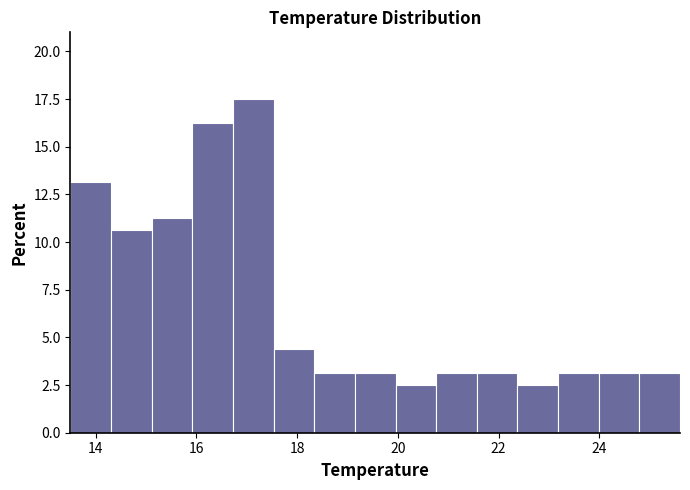

Reading left to right, list every bar in this chart as the range it spans on the x-axis followed by its height. Neither the bar edges nor the heights are printed on the chart, so give them approximately, as read against the axes.

13.6 to 14.4: 13.0
14.4 to 15.2: 10.5
15.2 to 16.0: 11.5
16.0 to 16.8: 16.5
16.8 to 17.6: 17.5
17.6 to 18.4: 4.5
18.4 to 19.2: 3.0
19.2 to 20.0: 3.0
20.0 to 20.8: 2.5
20.8 to 21.6: 3.0
21.6 to 22.4: 3.0
22.4 to 23.2: 2.5
23.2 to 24.0: 3.0
24.0 to 24.8: 3.0
24.8 to 25.6: 3.0